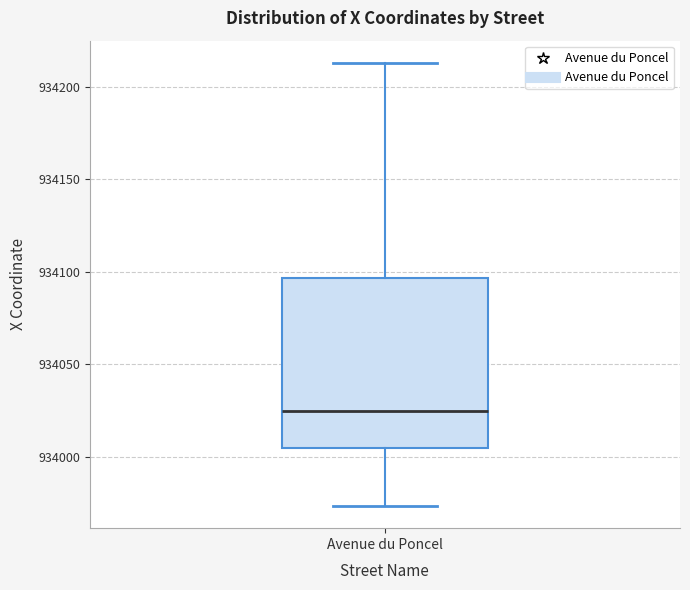

Read this box plot against the y-axis: the position of the median line, the range covered by the box, and the ends of both whiskers. The values are not printed on the chart, so give them approximately, as read against the axis.

median 934025, box 934005 to 934095, whiskers 933975 to 934215